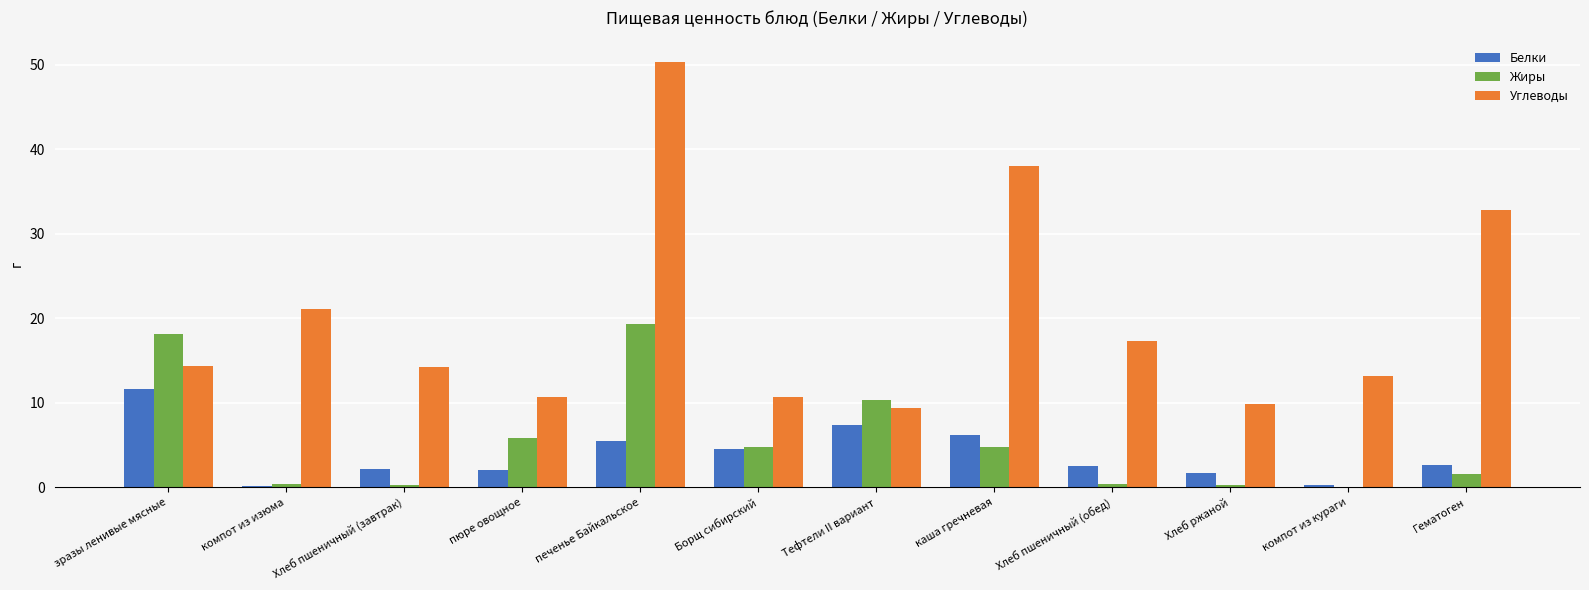

Which category has the highest value in the Белки series?

зразы ленивые мясные